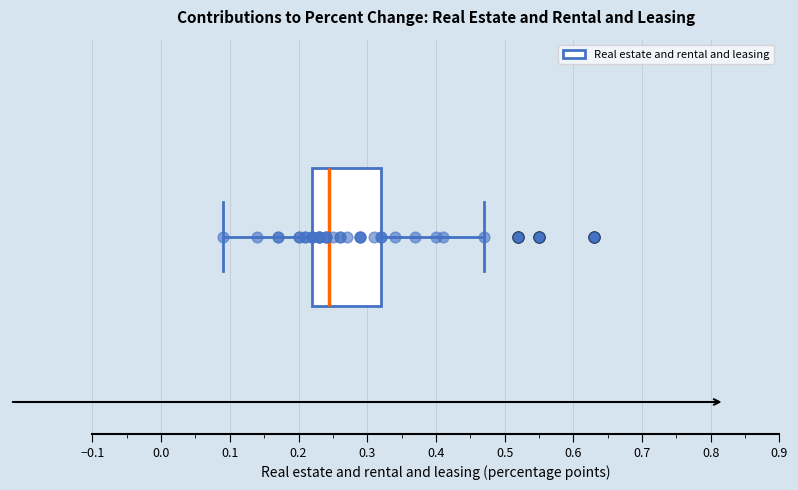

Where is the left edge of the box on the x-axis? The values are not printed on the chart, so give them approximately, as read against the axis.

0.22